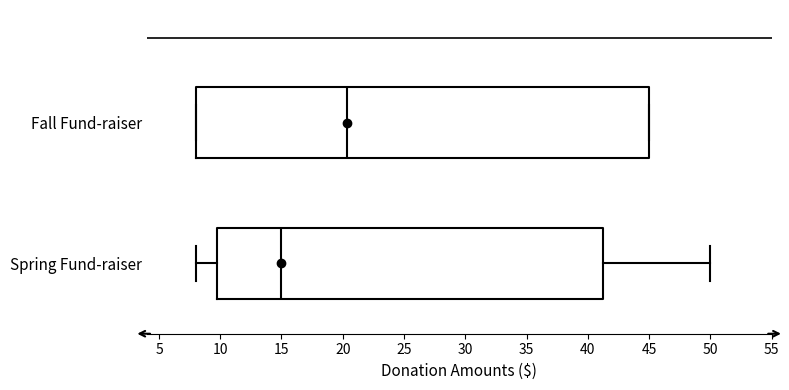

Where does the right whisker of the box for Spring Fund-raiser end on the x-axis? The values are not printed on the chart, so give them approximately, as read against the axis.

50.0